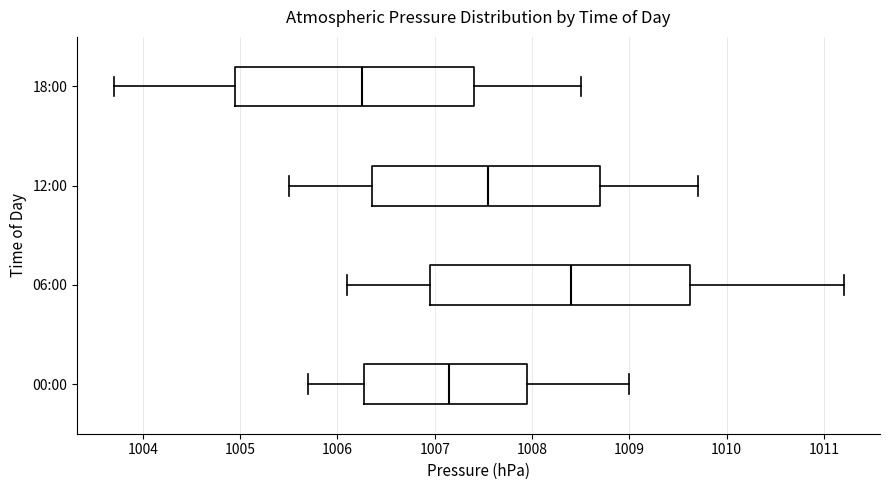

Comparing the boxes themselves (not the whiskers), which one is the widest?

06:00